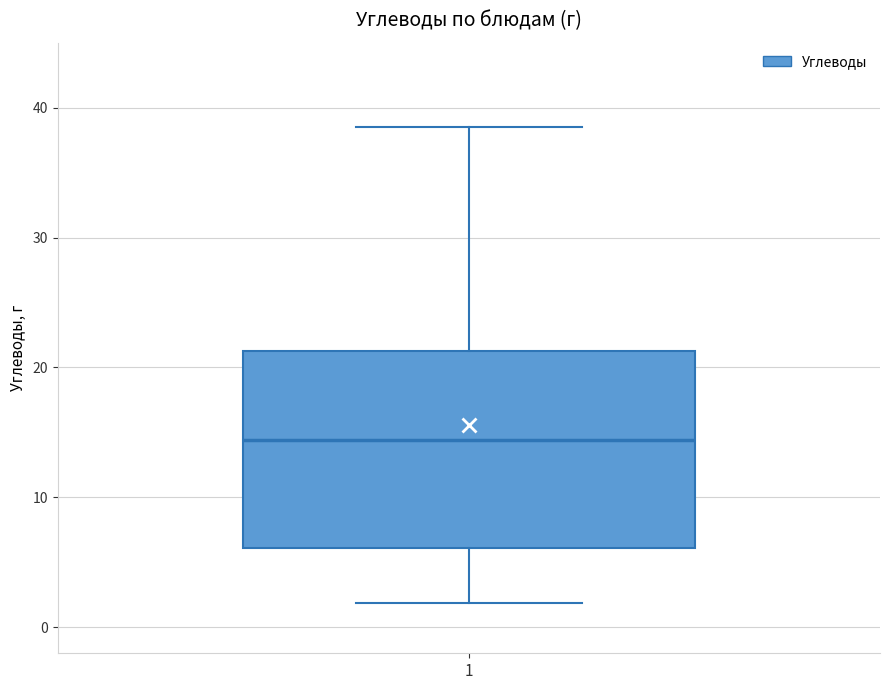

Transcribe this box plot: give where the median line is, the range the box spans, and where the two whiskers end, as read against the y-axis. The values are not printed on the chart, so give them approximately, as read against the axis.

median 14, box 6 to 21, whiskers 2 to 39